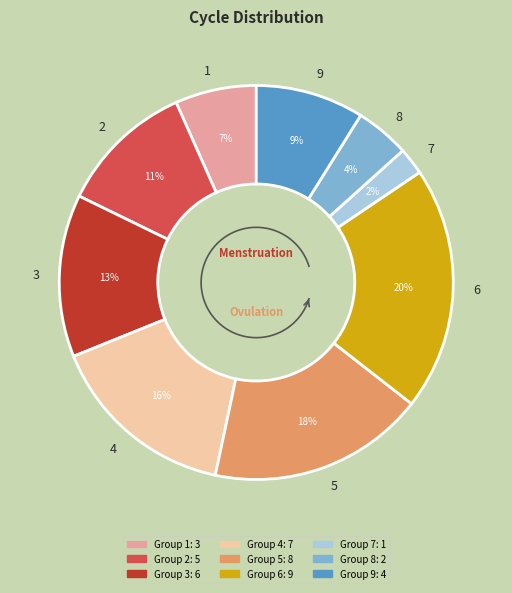

Between 4 and 5, which is larger?

5